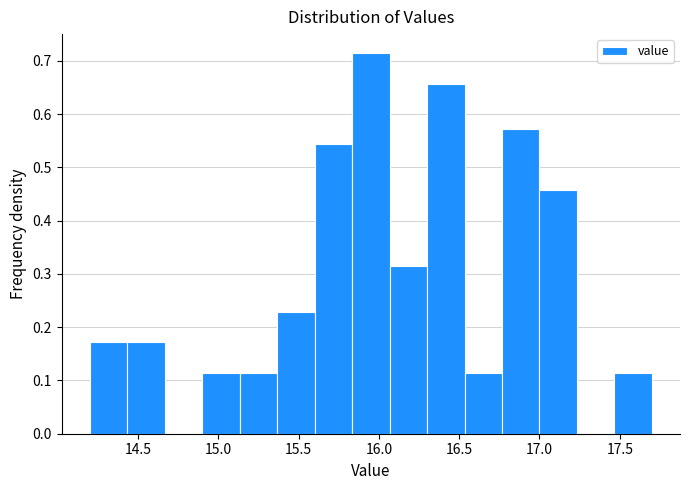

Over which range of the x-axis is the bar tallest?

15.85 to 16.05